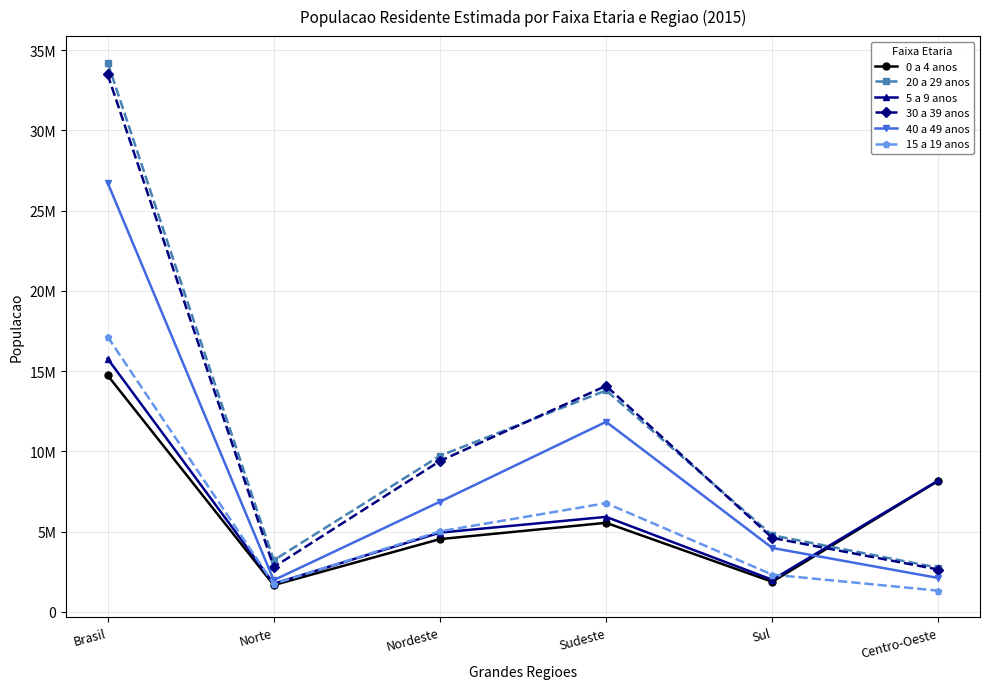

Where is 30 a 39 anos nearest to the value 18062216?

Sudeste